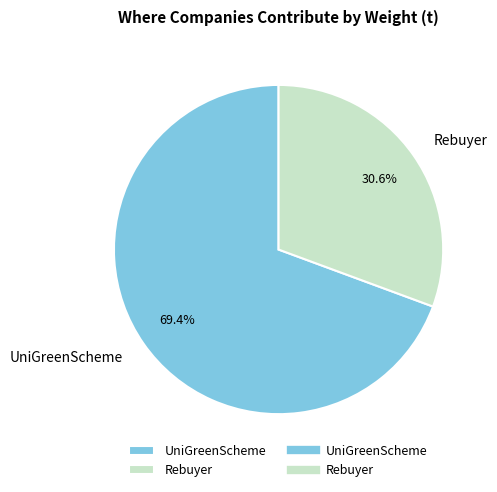

How many segments does this pie chart have?

2